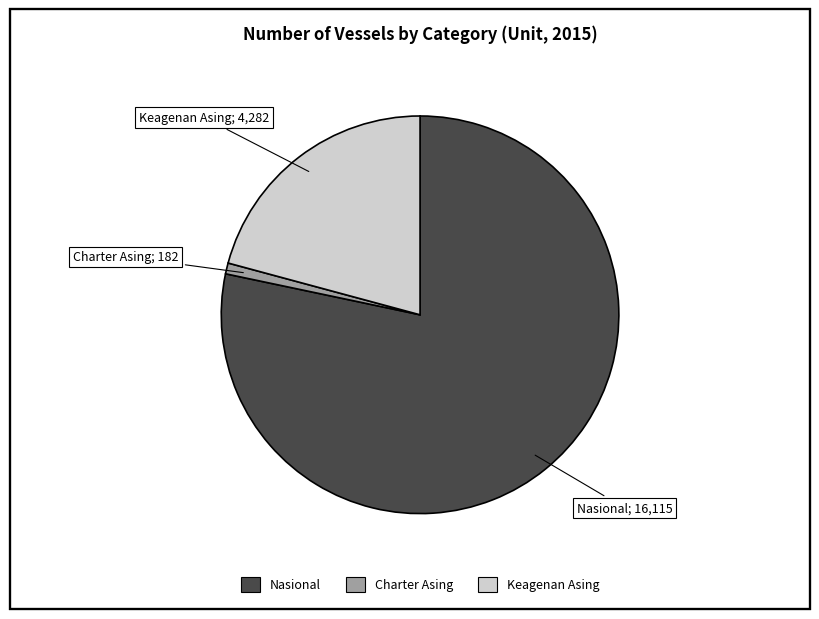

Which slice represents more than half of the pie?

Nasional